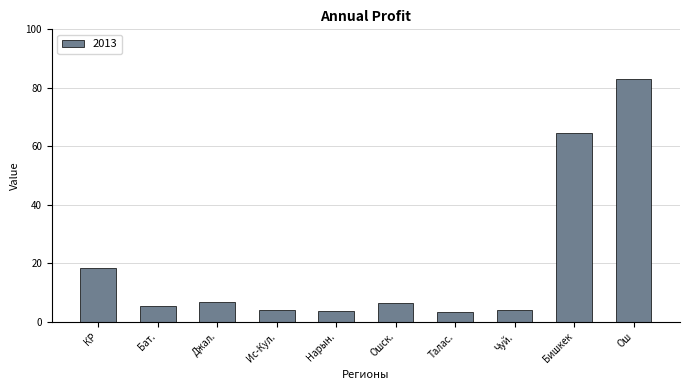

What value does the data have at Бишкек?

64.7